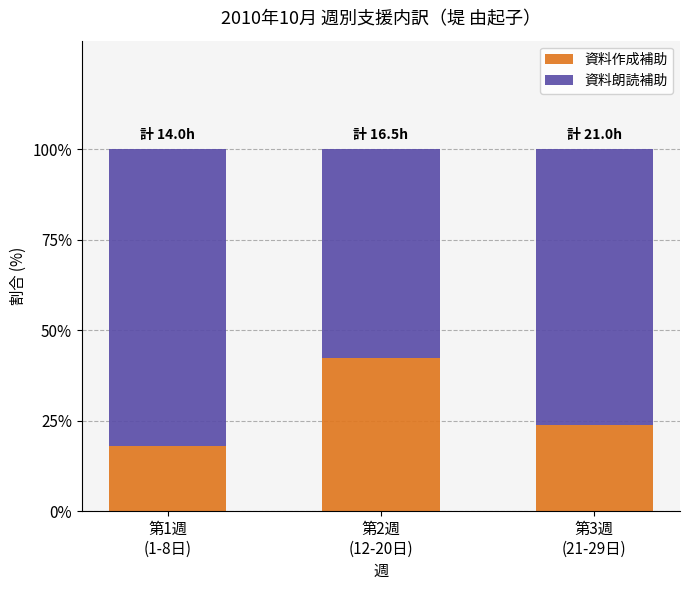

How many distinct data groups are displayed?

2